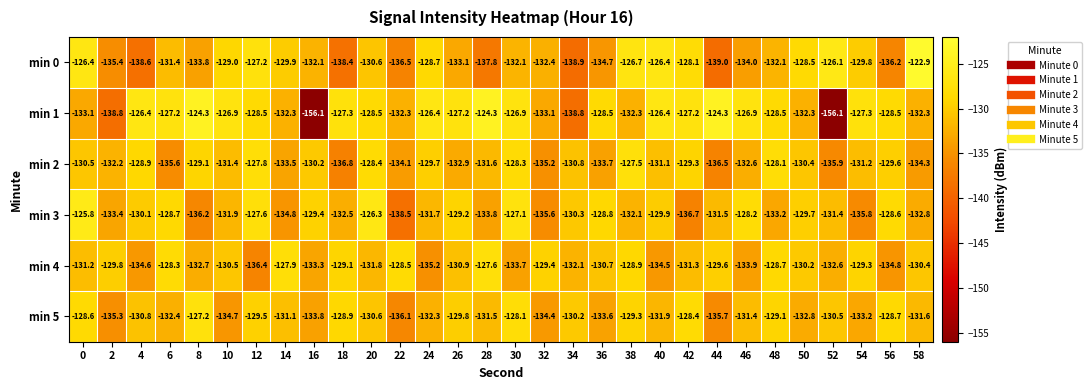

At how many categories does at least one series exceed -136?

30